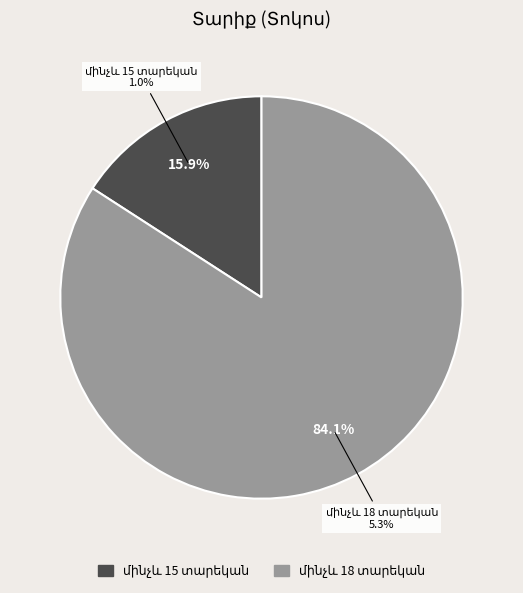

To the nearest percent, what is the combined percentage of մինչև 18 տարեկան and մինչև 15 տարեկան?

100%